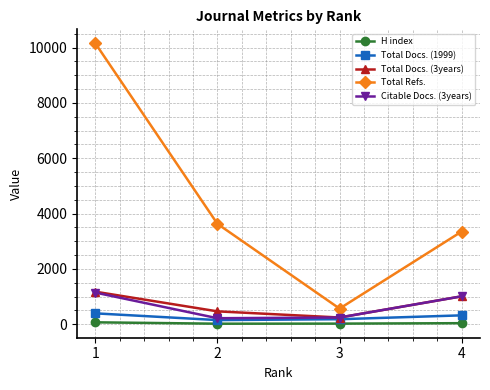

True or false: Total Refs. and H index intersect in this chart.

False